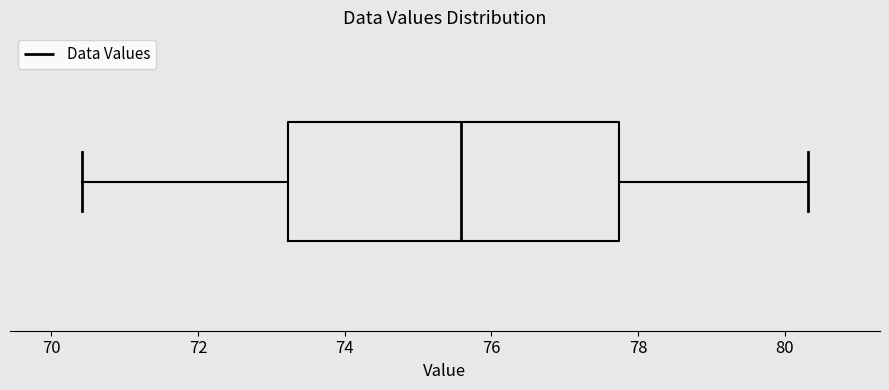

Transcribe this box plot: give where the median line is, the range the box spans, and where the two whiskers end, as read against the x-axis. The values are not printed on the chart, so give them approximately, as read against the axis.

median 75.6, box 73.2 to 77.8, whiskers 70.4 to 80.4